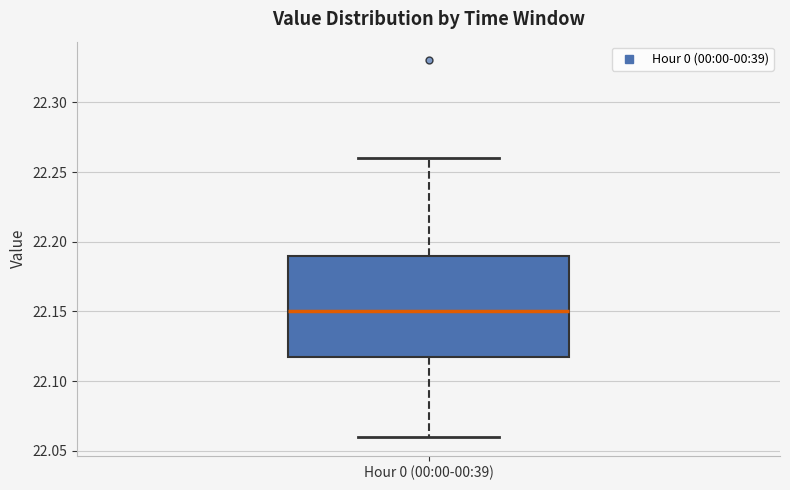

Transcribe this box plot: give where the median line is, the range the box spans, and where the two whiskers end, as read against the y-axis. The values are not printed on the chart, so give them approximately, as read against the axis.

median 22.15, box 22.12 to 22.19, whiskers 22.06 to 22.26